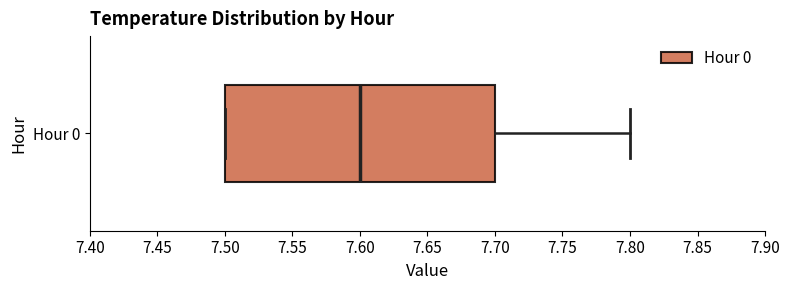

Transcribe this box plot: give where the median line is, the range the box spans, and where the two whiskers end, as read against the x-axis. The values are not printed on the chart, so give them approximately, as read against the axis.

median 7.6, box 7.5 to 7.7, whiskers 7.5 to 7.8